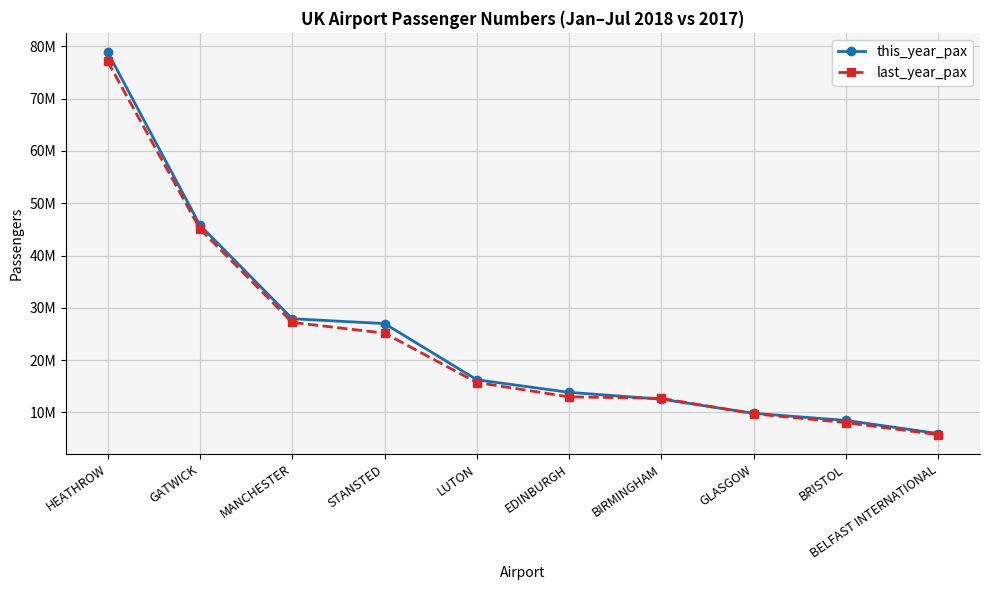

Reading right to left, list all the values displayed in this chart.

this_year_pax: 5949825	8463939	9822210	12528831	13835541	16239258	26990591	27913215	45812487	78930290
last_year_pax: 5726799	8046257	9738642	12688043	12973202	15717977	25162347	27214327	45102831	77154650